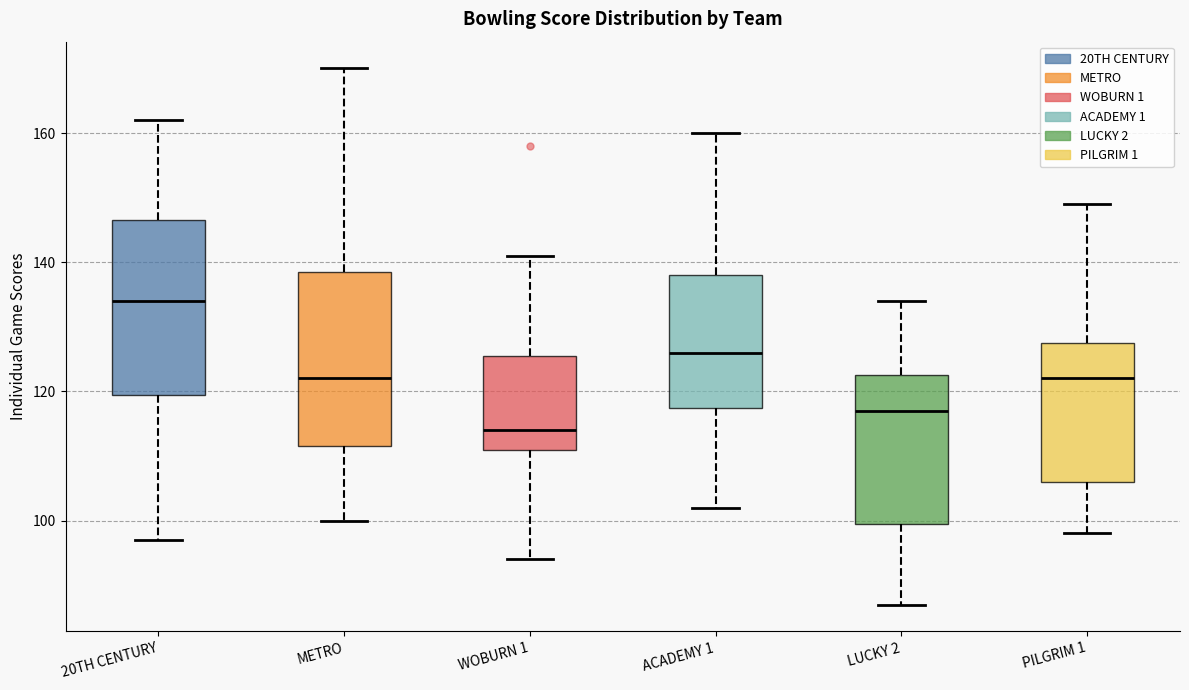

Reading left to right, transcribe this box plot: for each box, give where its median line is, the range the box spans, and where its two whiskers end, as read against the y-axis. The values are not printed on the chart, so give them approximately, as read against the axis.

20TH CENTURY: median 134, box 120 to 146, whiskers 98 to 162
METRO: median 122, box 112 to 138, whiskers 100 to 170
WOBURN 1: median 114, box 112 to 126, whiskers 94 to 142
ACADEMY 1: median 126, box 118 to 138, whiskers 102 to 160
LUCKY 2: median 118, box 100 to 122, whiskers 88 to 134
PILGRIM 1: median 122, box 106 to 128, whiskers 98 to 150